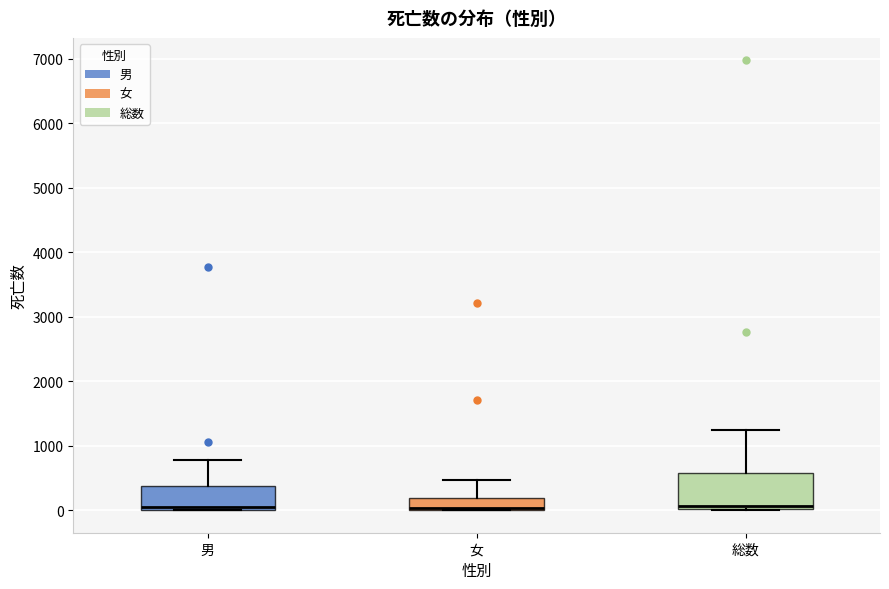

Which box is the tallest, from its lower edge to its upper edge?

総数